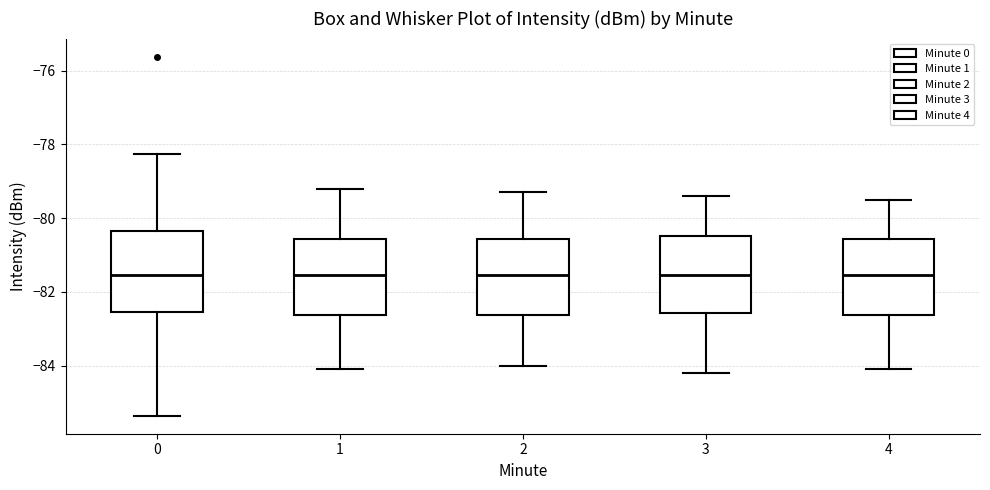

Reading left to right, read every box against the y-axis: the position of its median line, the range the box covers, and the ends of its whiskers. The values are not printed on the chart, so give them approximately, as read against the axis.

0: median -81.6, box -82.6 to -80.4, whiskers -85.4 to -78.2
1: median -81.6, box -82.6 to -80.6, whiskers -84.0 to -79.2
2: median -81.6, box -82.6 to -80.6, whiskers -84.0 to -79.2
3: median -81.6, box -82.6 to -80.4, whiskers -84.2 to -79.4
4: median -81.6, box -82.6 to -80.6, whiskers -84.0 to -79.4